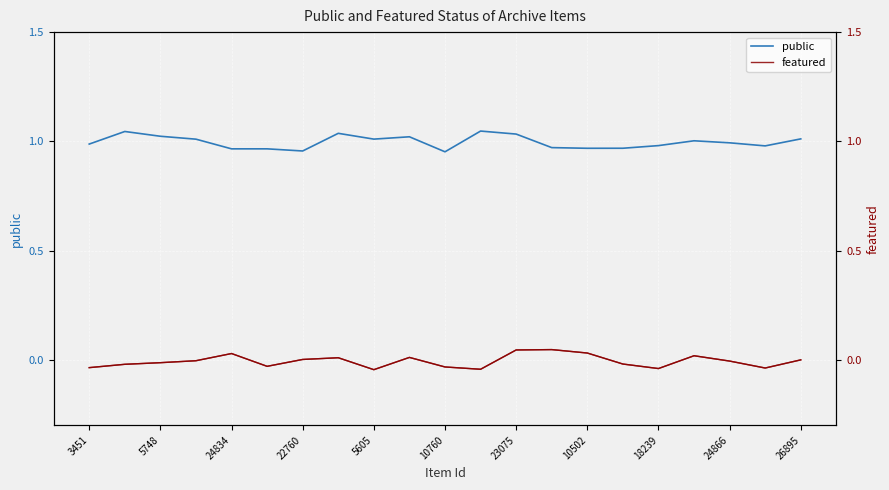

How many lines are shown in the chart?

2